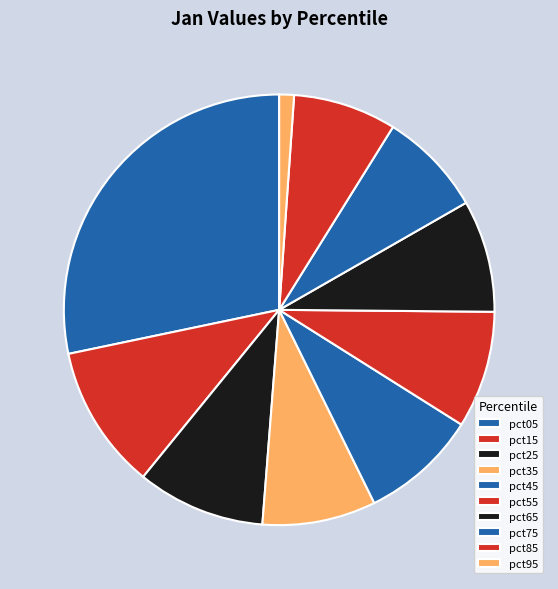

Is it true that pct95 is 1% of the pie?

True